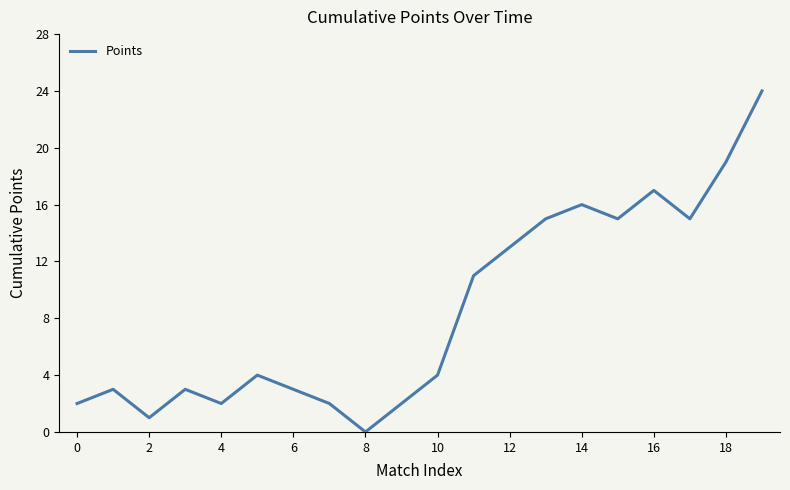

What is the greatest value displayed?

24